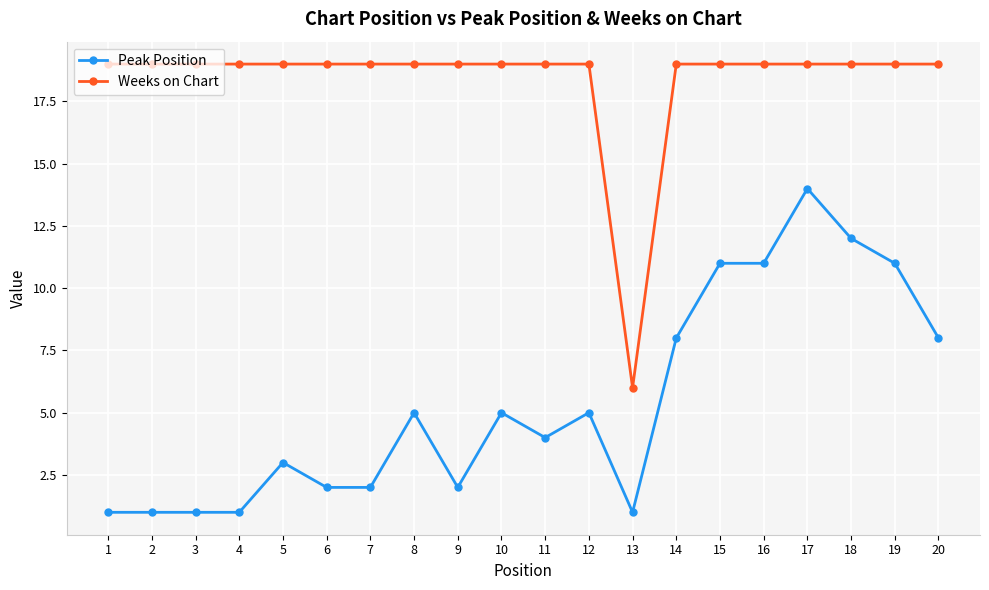

What is the greatest value displayed?

19